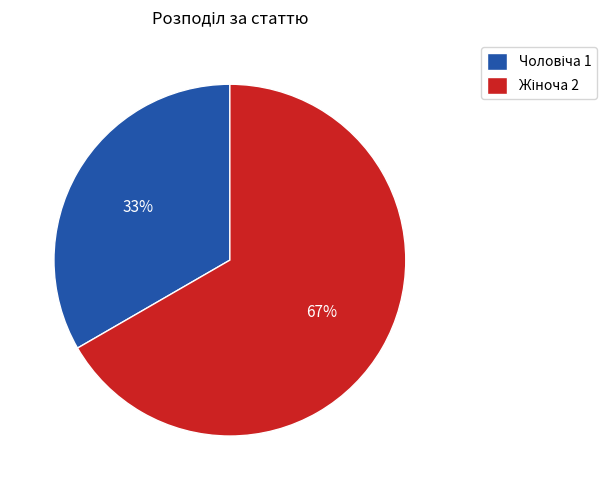

How many segments does this pie chart have?

2